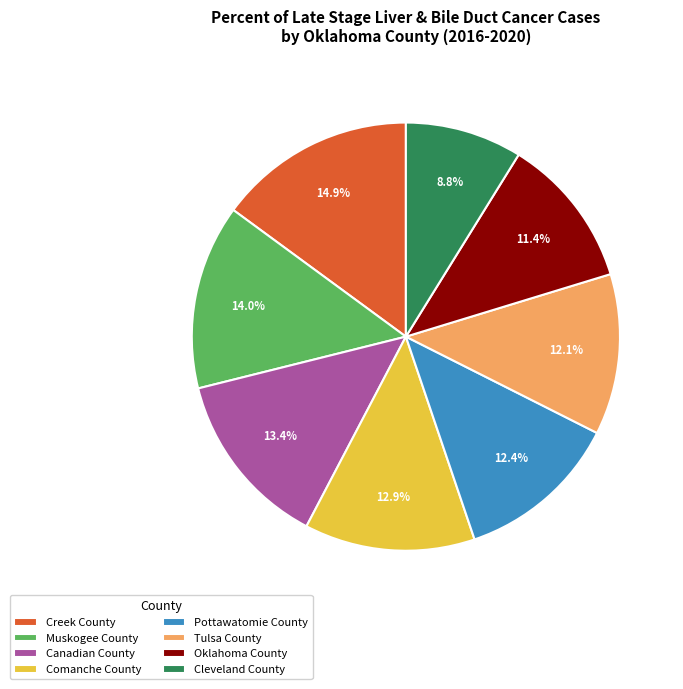

What percentage is the Pottawatomie County slice, to the nearest percent?

12%